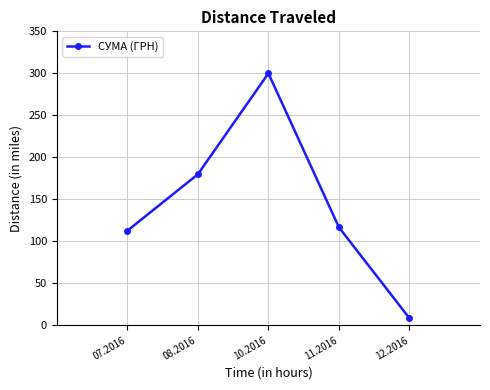

List the labels in order of value, largest first.

10.2016, 08.2016, 11.2016, 07.2016, 12.2016